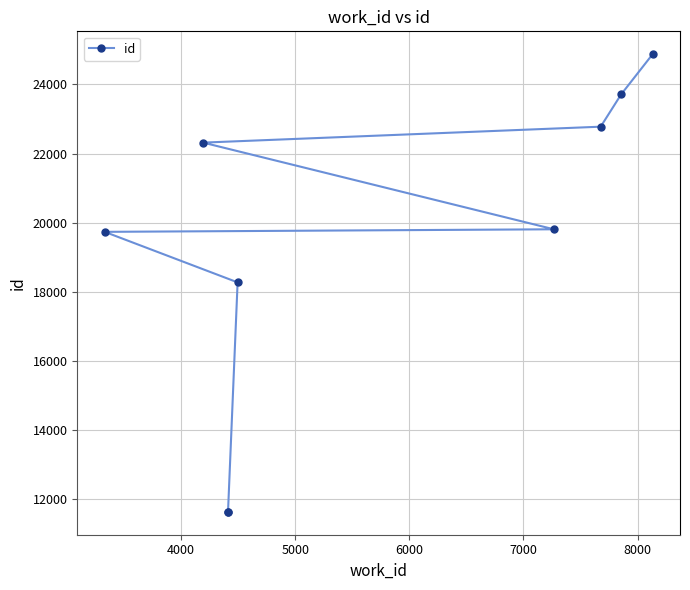

True or false: the data shows 4154 at 4000.

False